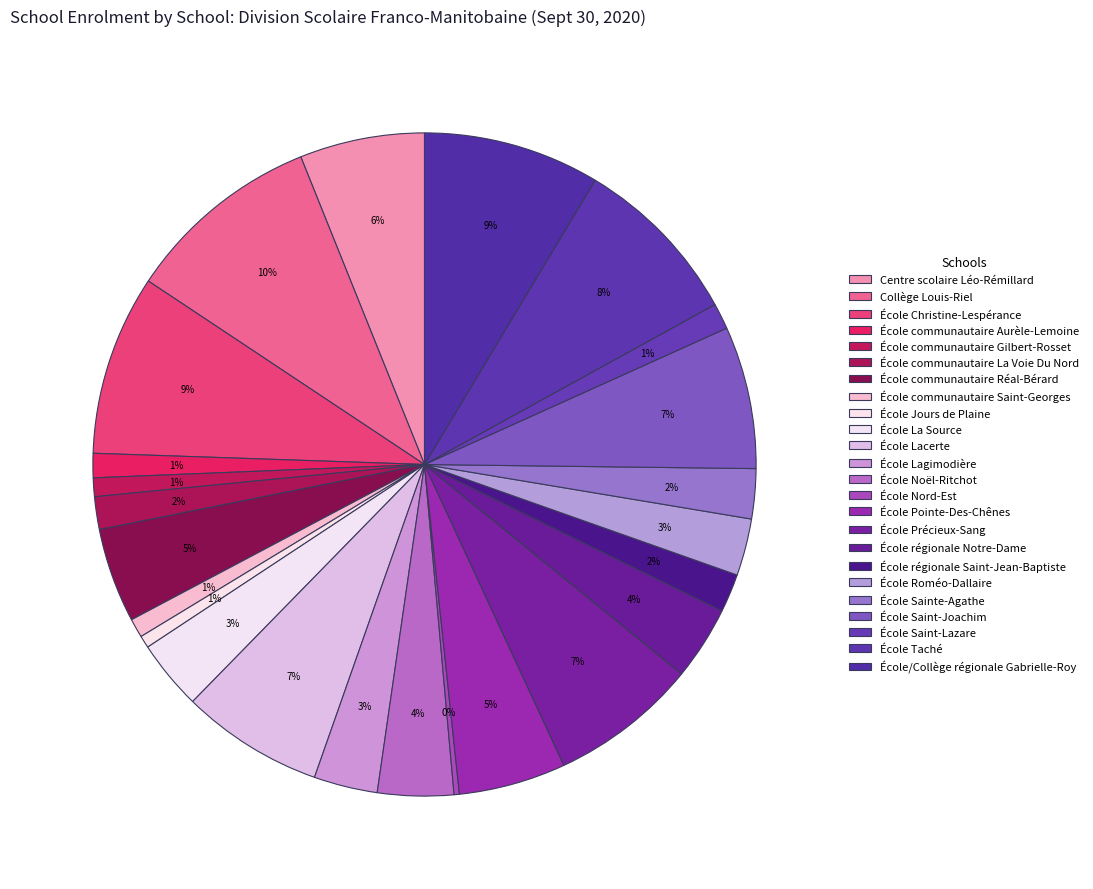

To the nearest percent, what is the difference between the École Nord-Est and École Précieux-Sang slice percentages?

7%